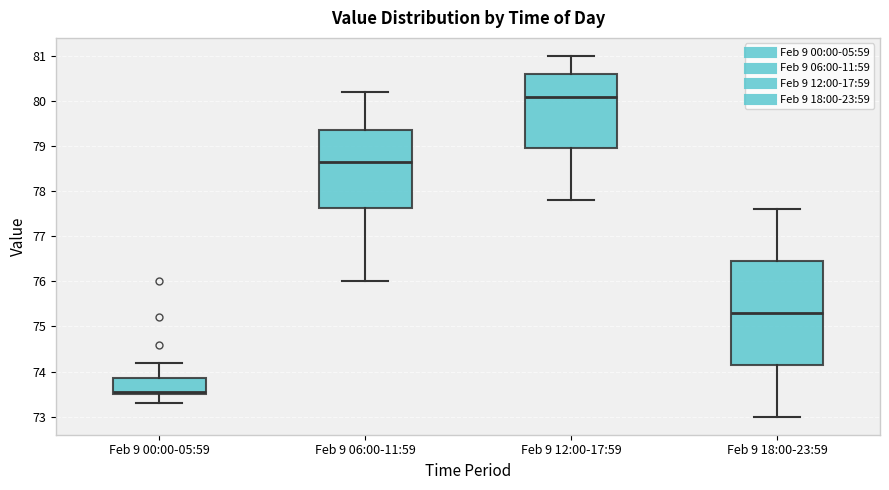

Where does the median line of the box for Feb 9 00:00-05:59 sit on the y-axis? The values are not printed on the chart, so give them approximately, as read against the axis.

73.6